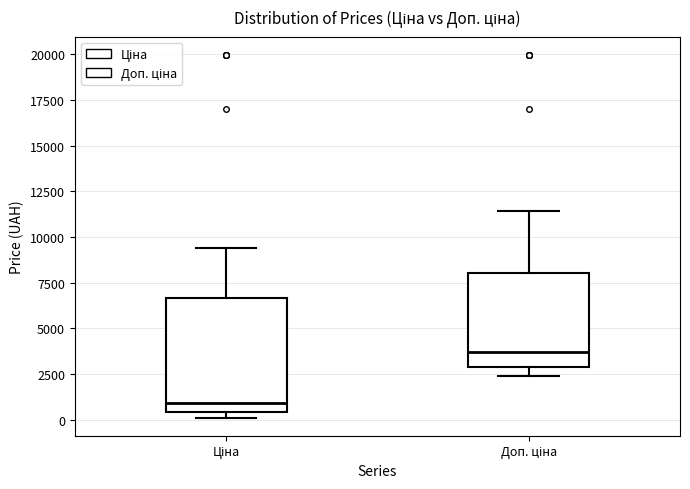

Reading left to right, read every box against the y-axis: the position of its median line, the range the box covers, and the ends of its whiskers. The values are not printed on the chart, so give them approximately, as read against the axis.

Ціна: median 1000, box 500 to 6500, whiskers 0 to 9500
Доп. ціна: median 3500, box 3000 to 8000, whiskers 2500 to 11500